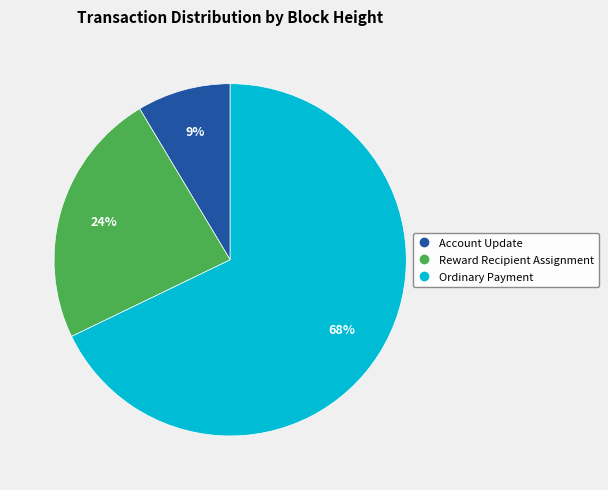

Does any single category account for the majority?

Yes